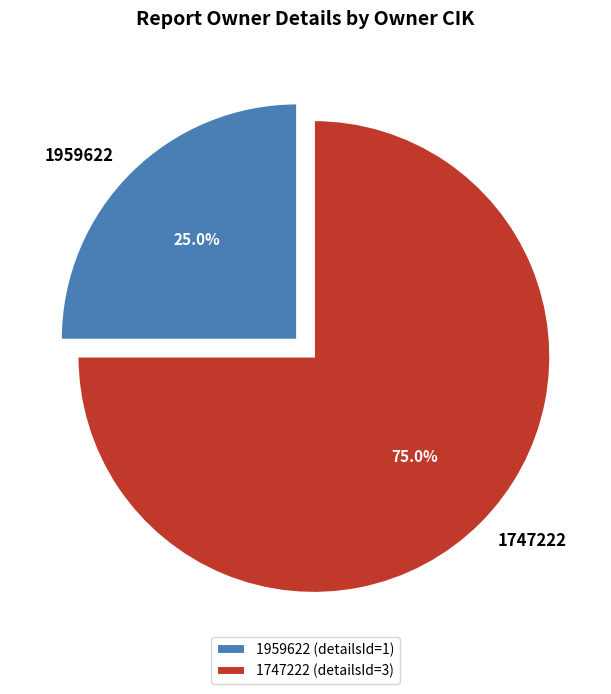

What is the ratio of the value at 1747222 to the value at 1959622?

3.0